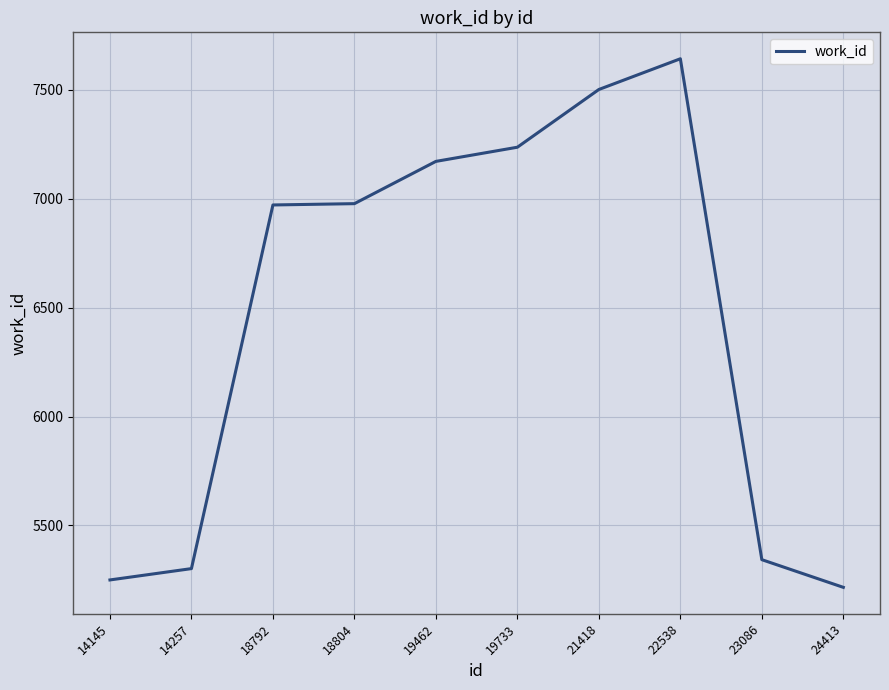

Read the value at 19462, to the nearest 100.

7200